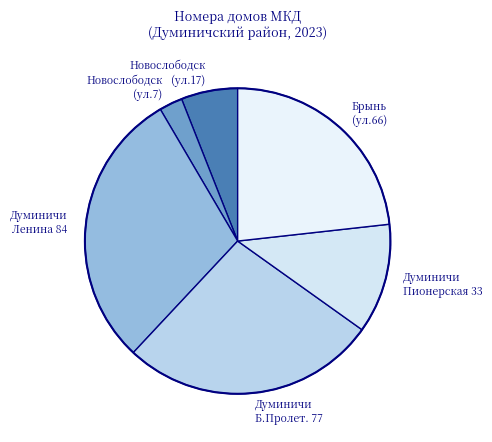

What is the ratio of the value at Думиничи Б.Пролет. 77 to the value at Новослободск (ул.7)?

11.0